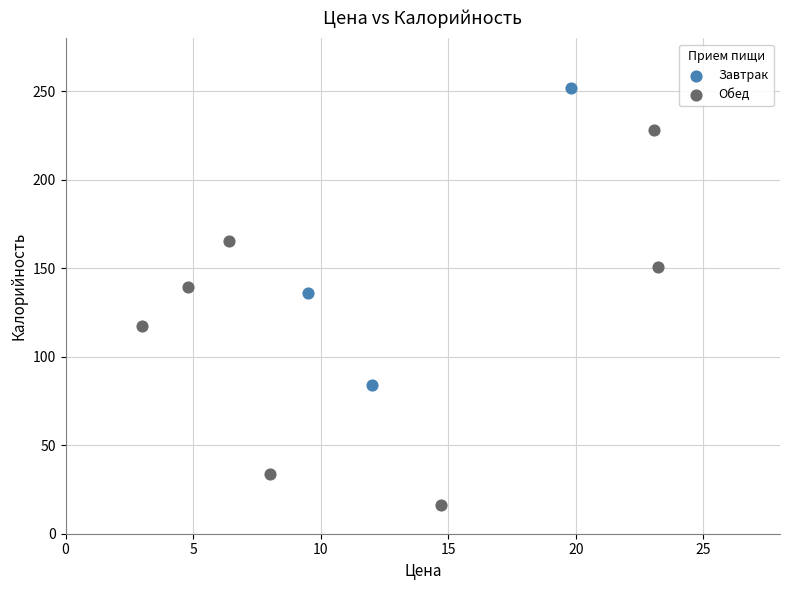

Which series has the largest Y range (max minus min)?

Обед